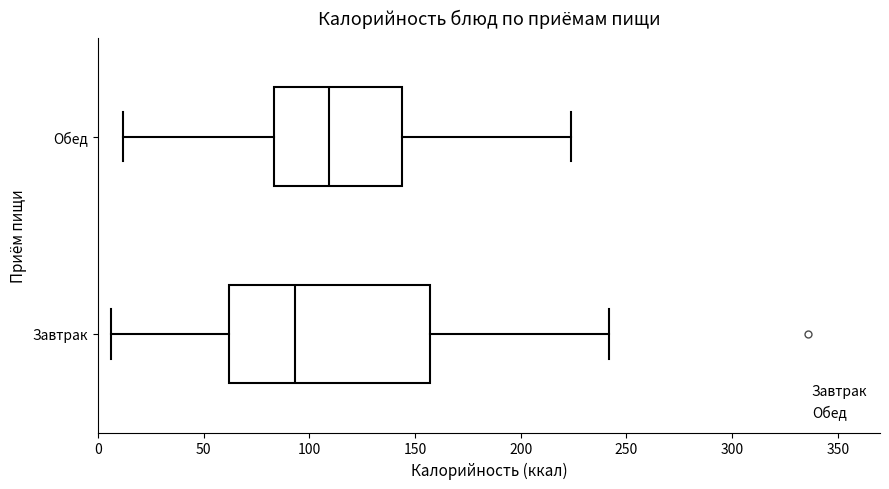

Which box has the furthest to the left median line?

Завтрак